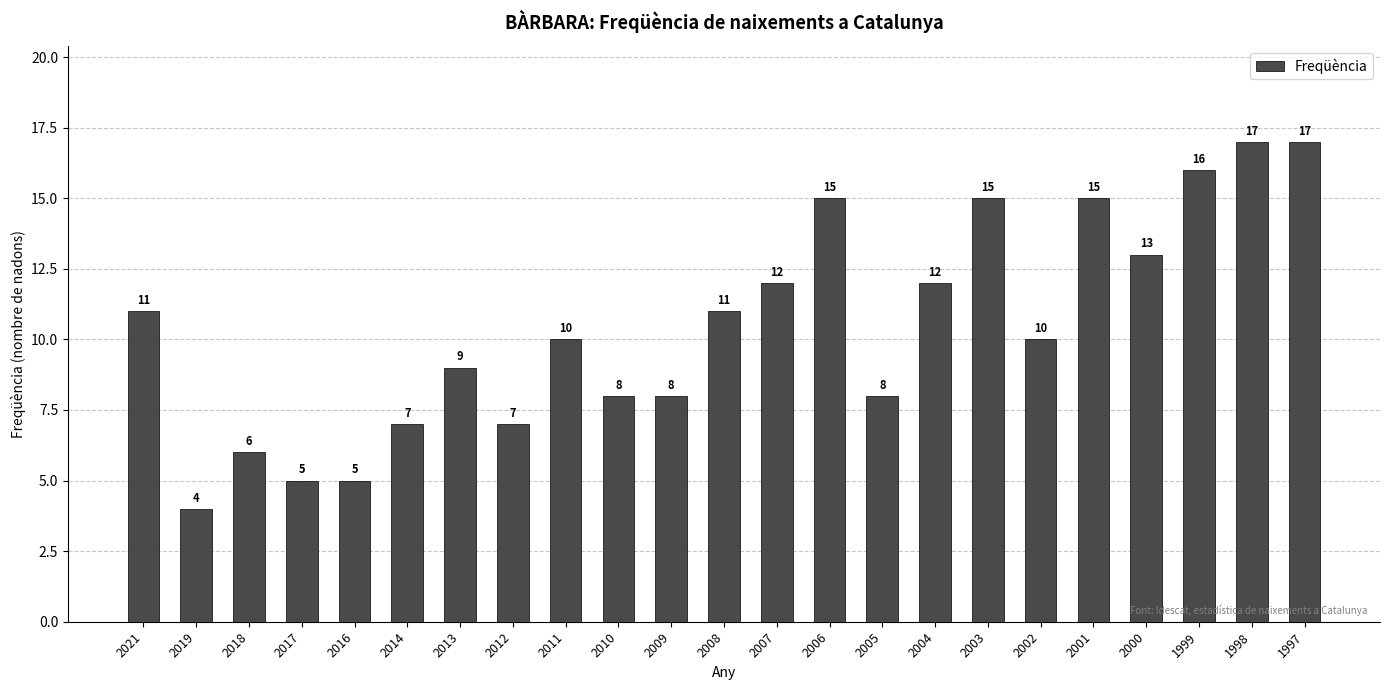

Reading left to right, list all the values displayed in this chart.

2021=11	2019=4	2018=6	2017=5	2016=5	2014=7	2013=9	2012=7	2011=10	2010=8	2009=8	2008=11	2007=12	2006=15	2005=8	2004=12	2003=15	2002=10	2001=15	2000=13	1999=16	1998=17	1997=17